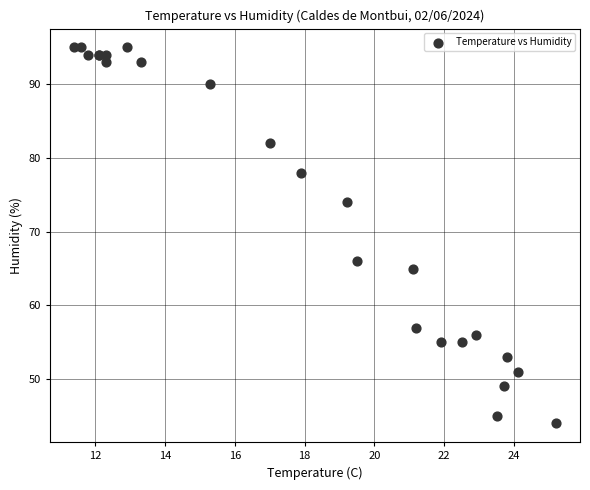

What Y value in the scatter plot is closest to 69?

66